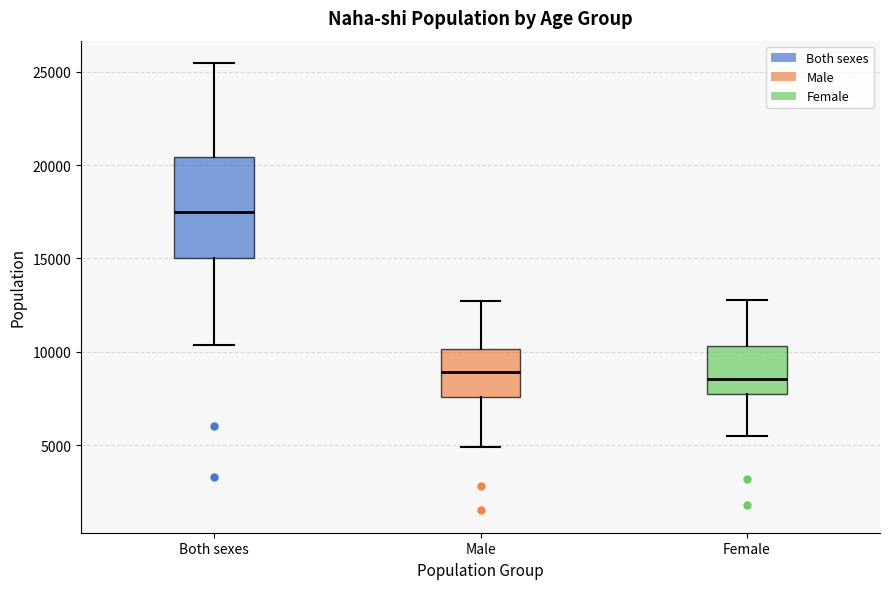

Reading left to right, transcribe this box plot: for each box, give where its median line is, the range the box spans, and where its two whiskers end, as read against the y-axis. The values are not printed on the chart, so give them approximately, as read against the axis.

Both sexes: median 17500, box 15000 to 20500, whiskers 10500 to 25500
Male: median 9000, box 7500 to 10000, whiskers 5000 to 12500
Female: median 8500, box 7500 to 10500, whiskers 5500 to 13000